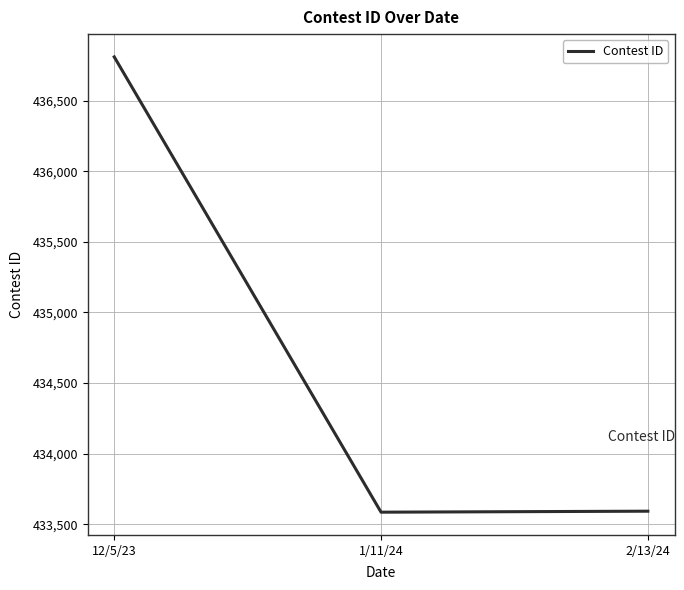

At which label is the value closest to 435198?

2/13/24